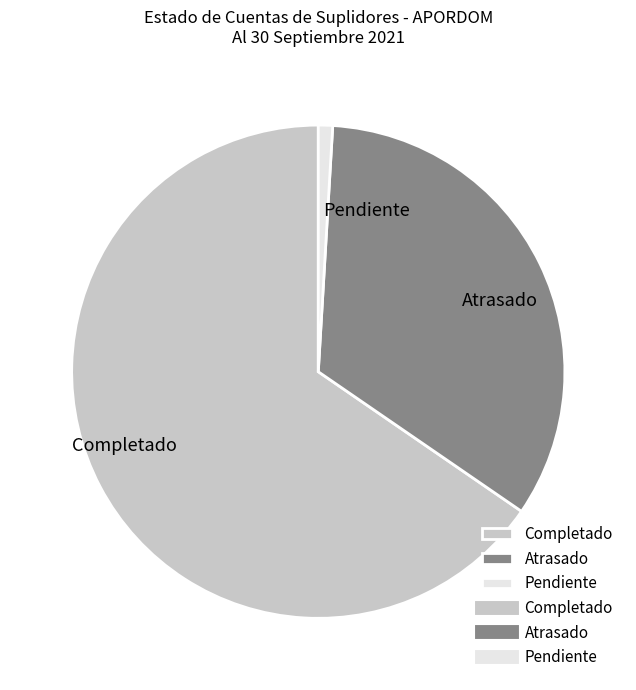

Approximately how many times larger is the value at Atrasado compared to Completado?

0.5